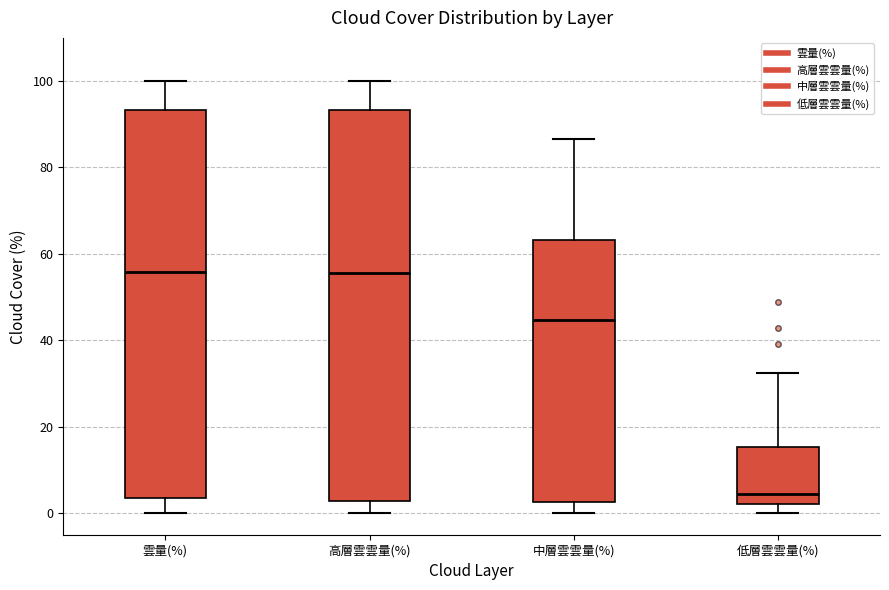

Where does the median line of the box for 高層雲雲量(%) sit on the y-axis? The values are not printed on the chart, so give them approximately, as read against the axis.

56